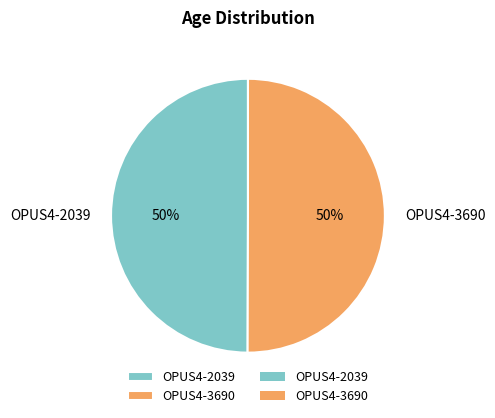

Approximately how many times larger is the value at OPUS4-3690 compared to OPUS4-2039?

1.0